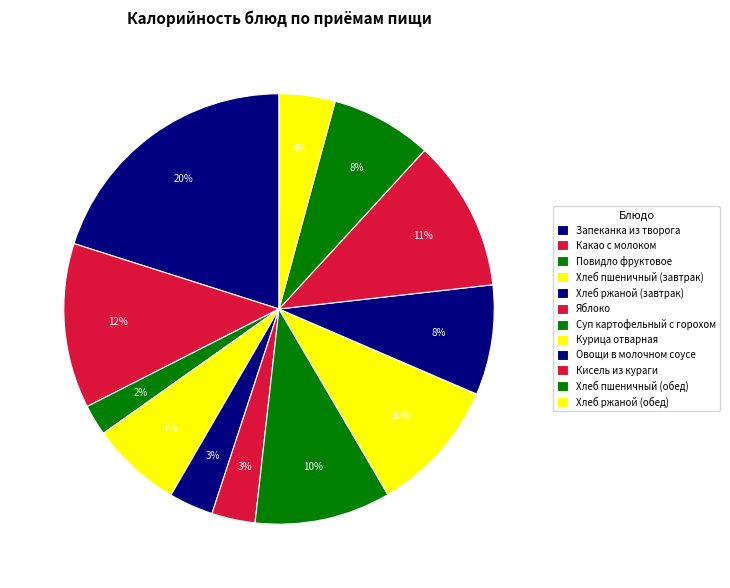

True or false: Яблоко accounts for 16% of the total.

False